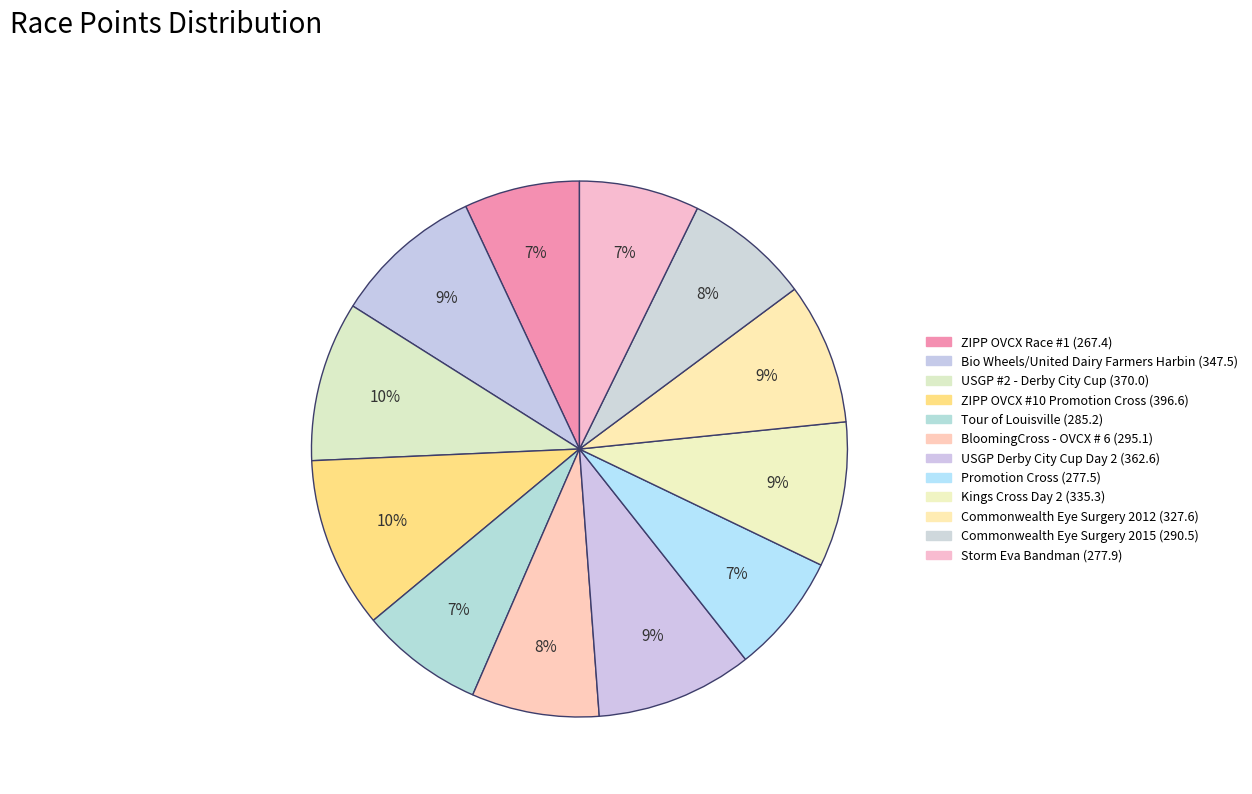

Count the number of slices in the pie.

12